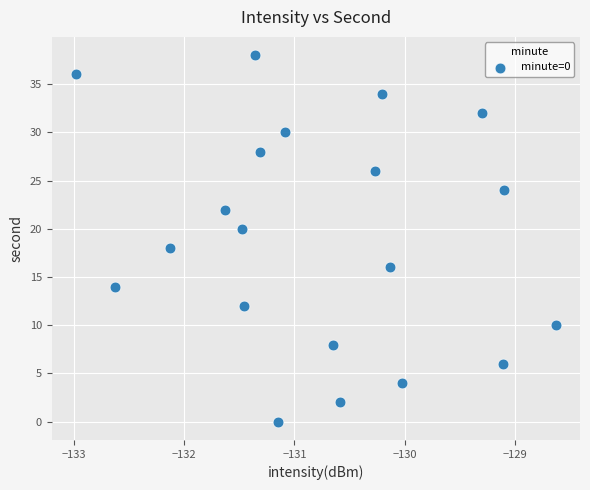

What is the range of Y values (max minus min)?

38